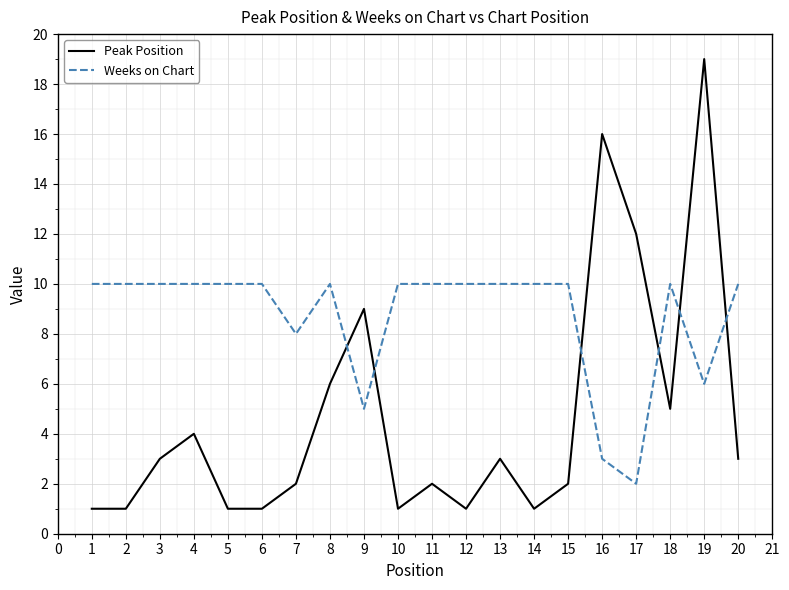

Is it true that Peak Position equals 7 at 16?

False